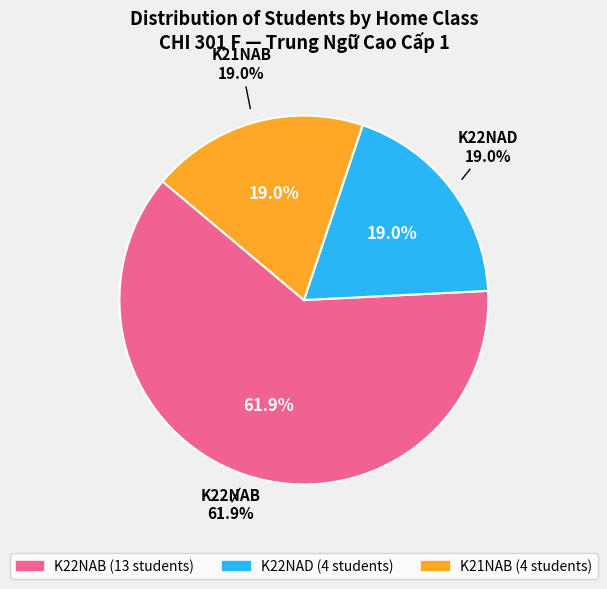

Which category has the biggest portion of the pie?

K22NAB